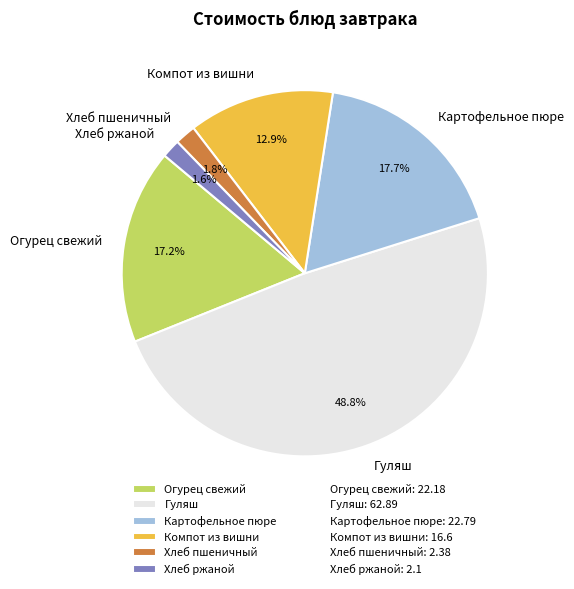

True or false: Картофельное пюре accounts for 12% of the total.

False